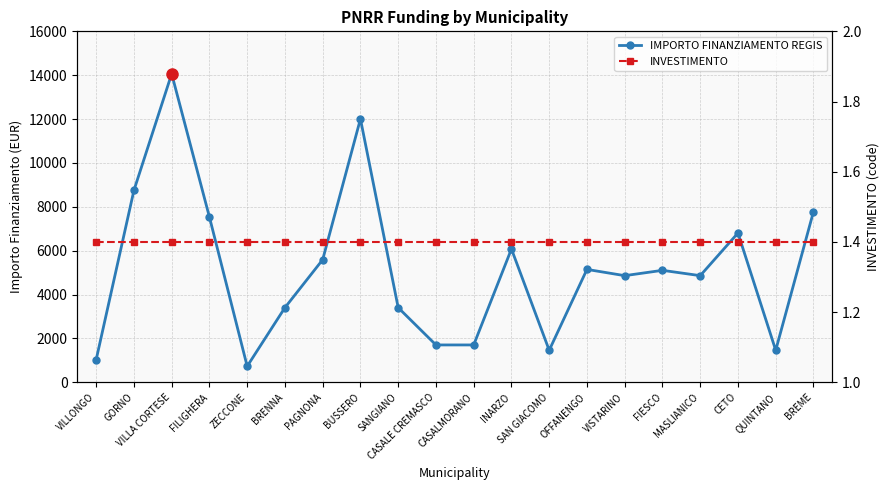

What position from the right is VILLA CORTESE?

18